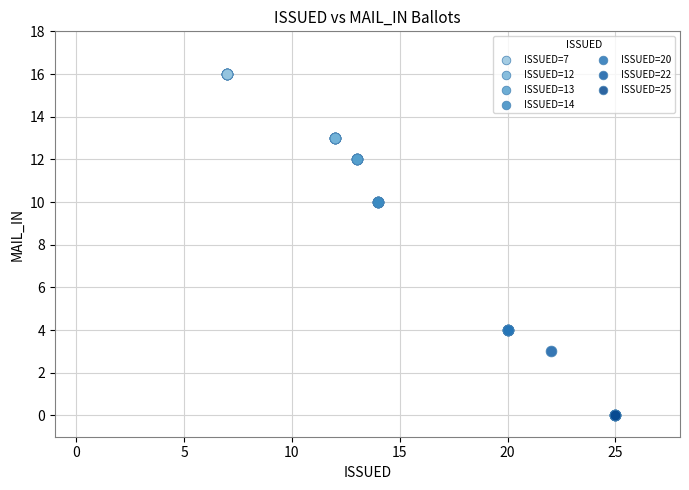

Which series contains the lowest Y value?

ISSUED=25